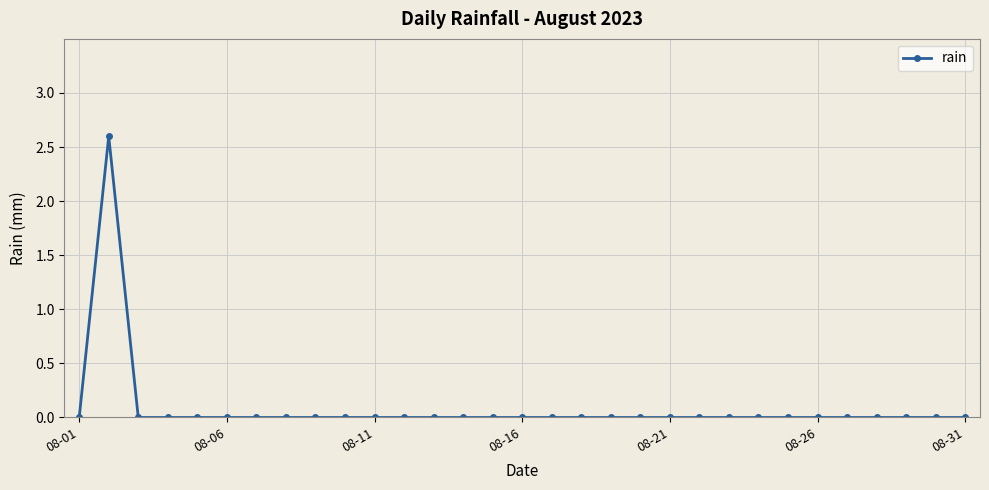

What is the sum of all values?

2.6